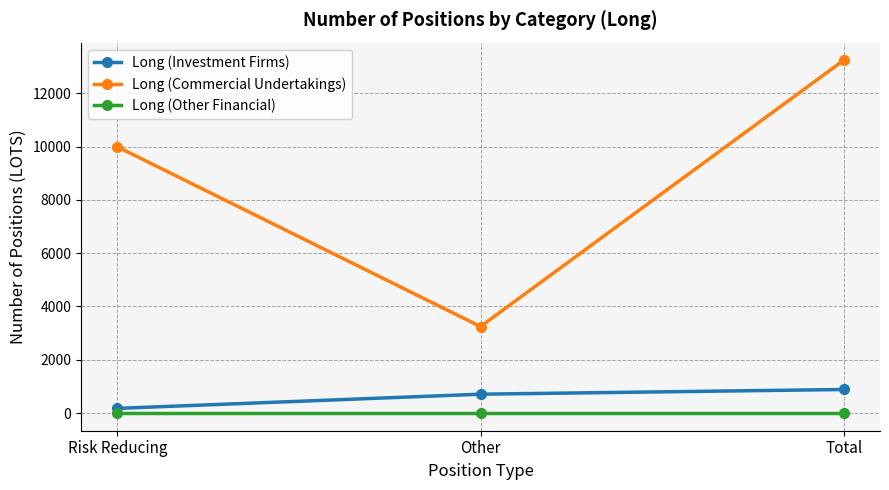

What is the label of the 2nd point from the left?

Other